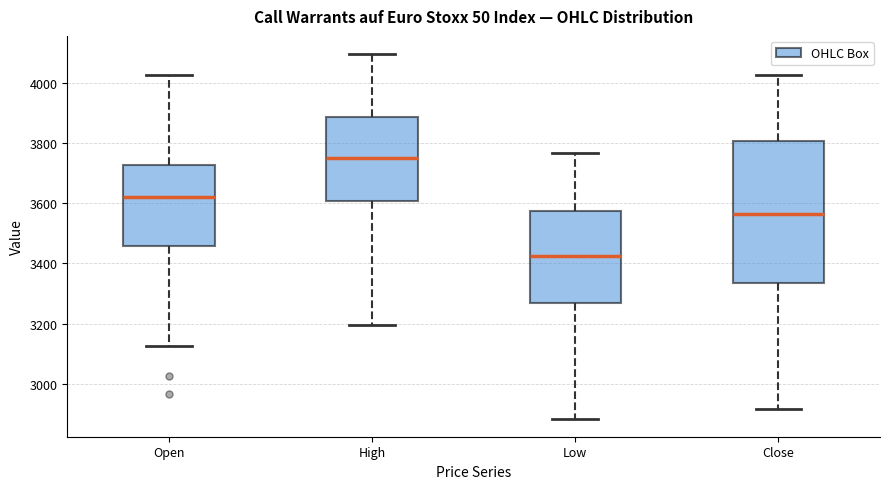

Which box's median line is the highest?

High